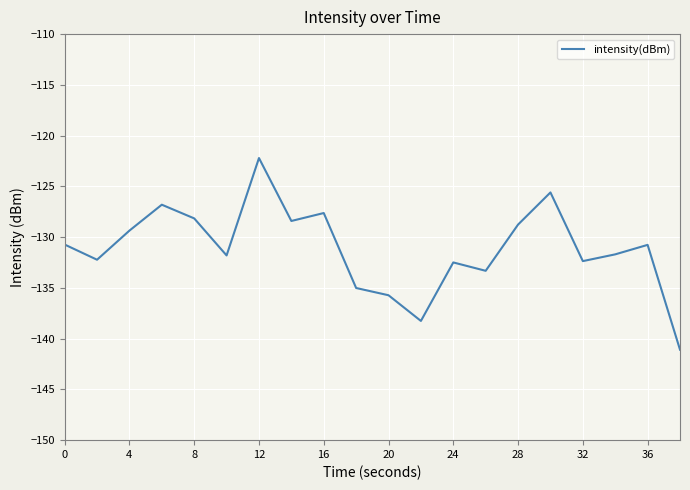

How many lines are shown in the chart?

1